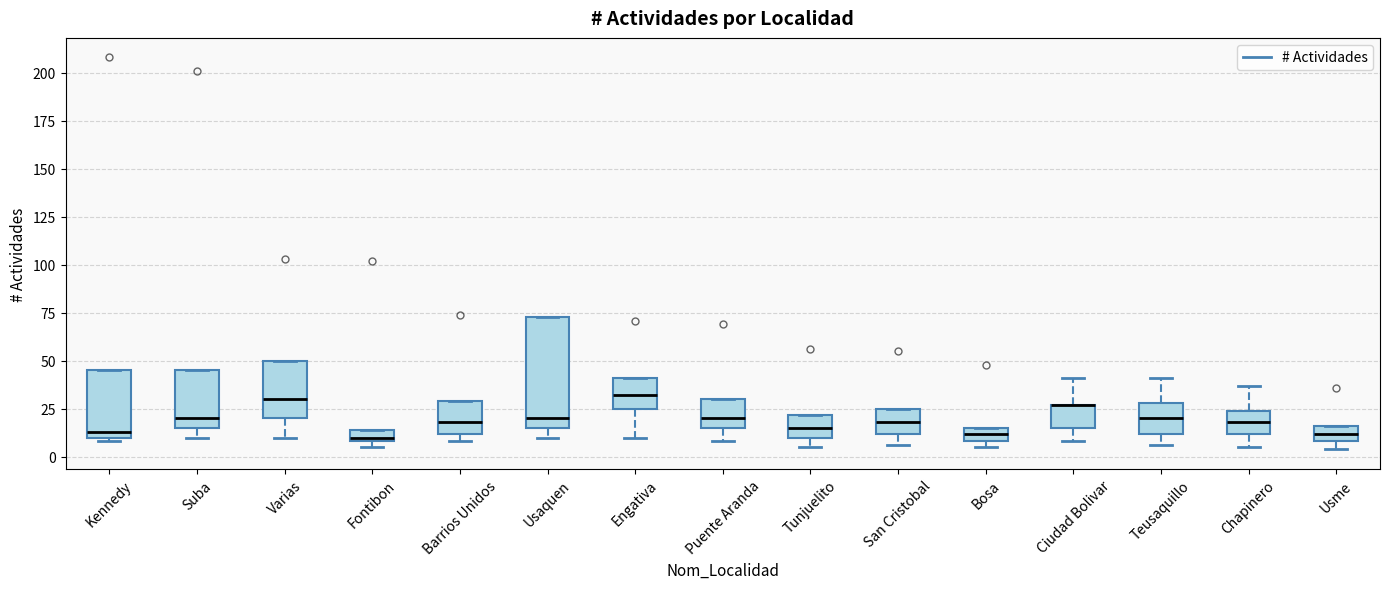

Which box is the tallest, from its lower edge to its upper edge?

Usaquen